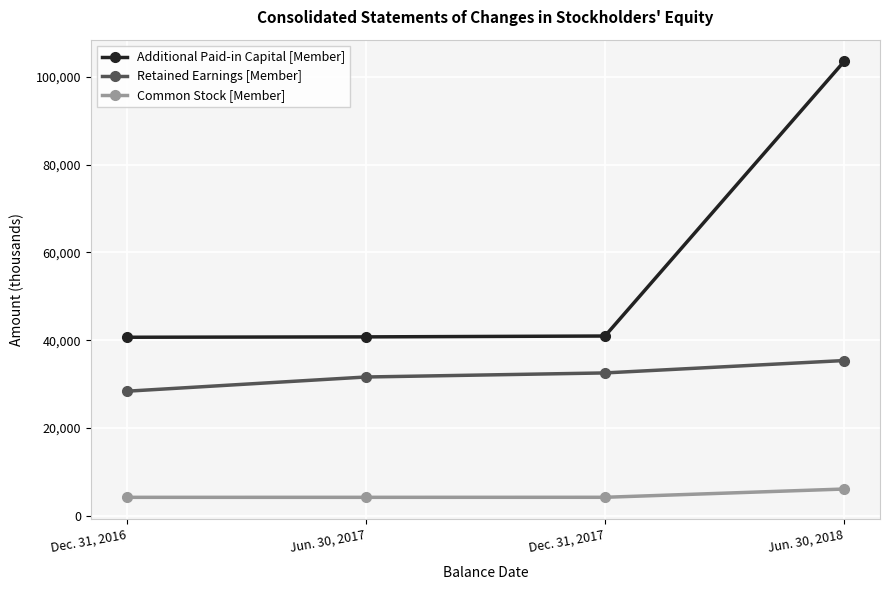

True or false: Additional Paid-in Capital [Member] and Common Stock [Member] intersect in this chart.

False